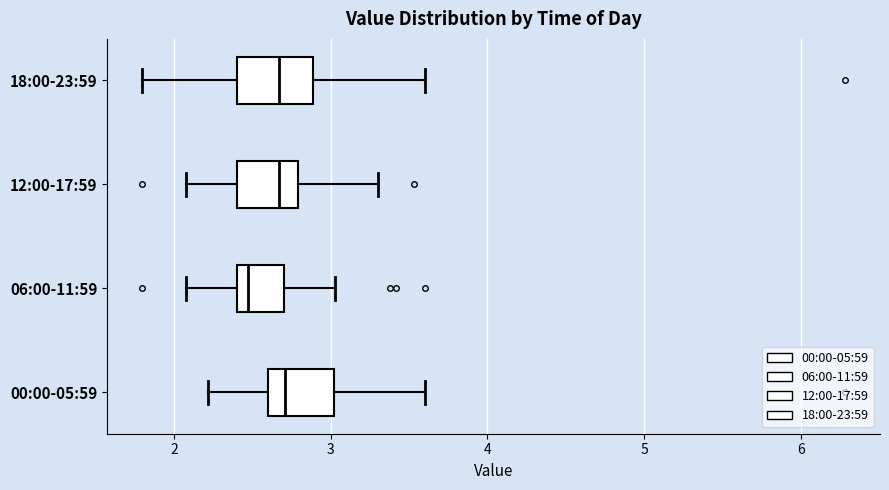

Reading bottom to top, read every box against the x-axis: the position of its median line, the range the box covers, and the ends of its whiskers. The values are not printed on the chart, so give them approximately, as read against the axis.

00:00-05:59: median 2.7, box 2.6 to 3.0, whiskers 2.2 to 3.6
06:00-11:59: median 2.5, box 2.4 to 2.7, whiskers 2.1 to 3.0
12:00-17:59: median 2.7, box 2.4 to 2.8, whiskers 2.1 to 3.3
18:00-23:59: median 2.7, box 2.4 to 2.9, whiskers 1.8 to 3.6